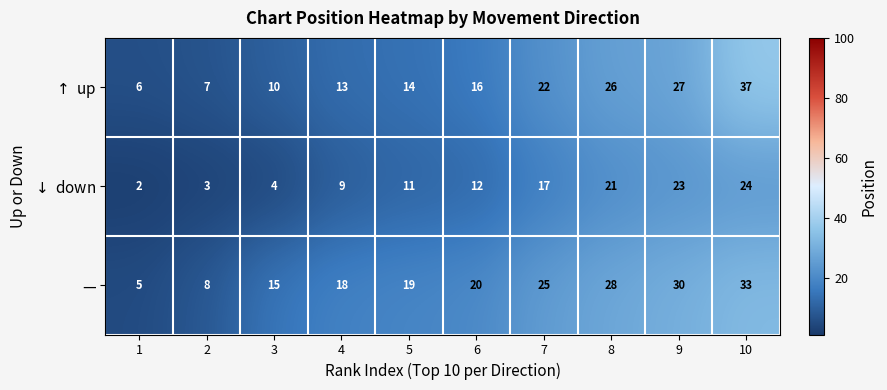

What is the difference between the highest and lowest values at 5?

8